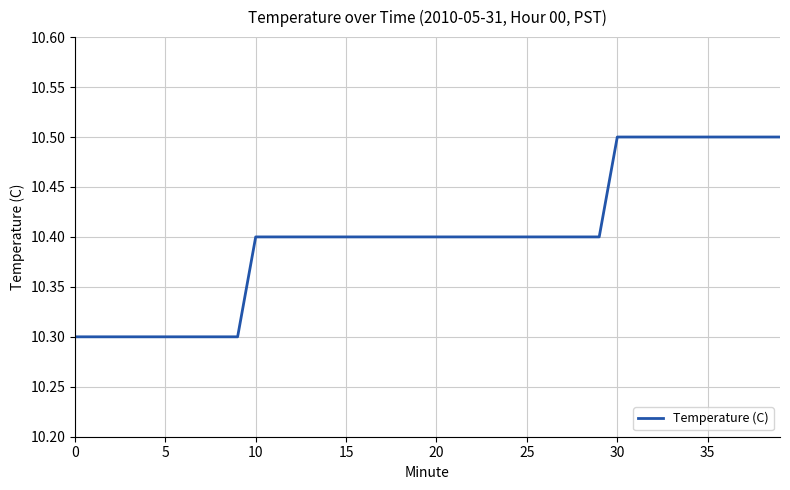

Count the values in the range 10 to 11.

40